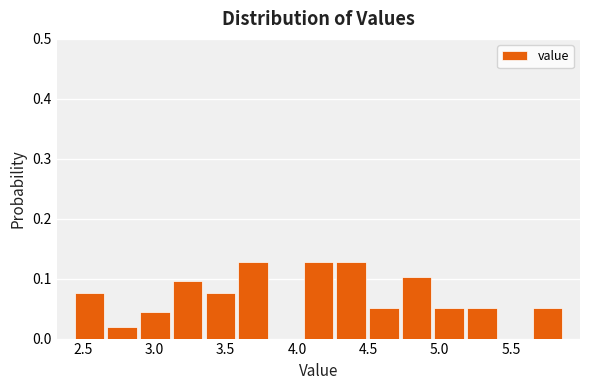

Reading left to right, transcribe this chart: for each bar, give the range it covers on the x-axis and its height. Neither the bar edges nor the heights are printed on the chart, so give them approximately, as read against the axes.

2.45 to 2.65: 0.08
2.65 to 2.90: 0.02
2.90 to 3.10: 0.04
3.10 to 3.35: 0.10
3.35 to 3.60: 0.08
3.60 to 3.80: 0.13
3.80 to 4.05: 0
4.05 to 4.25: 0.13
4.25 to 4.50: 0.13
4.50 to 4.70: 0.05
4.70 to 4.95: 0.10
4.95 to 5.20: 0.05
5.20 to 5.40: 0.05
5.40 to 5.65: 0
5.65 to 5.85: 0.05